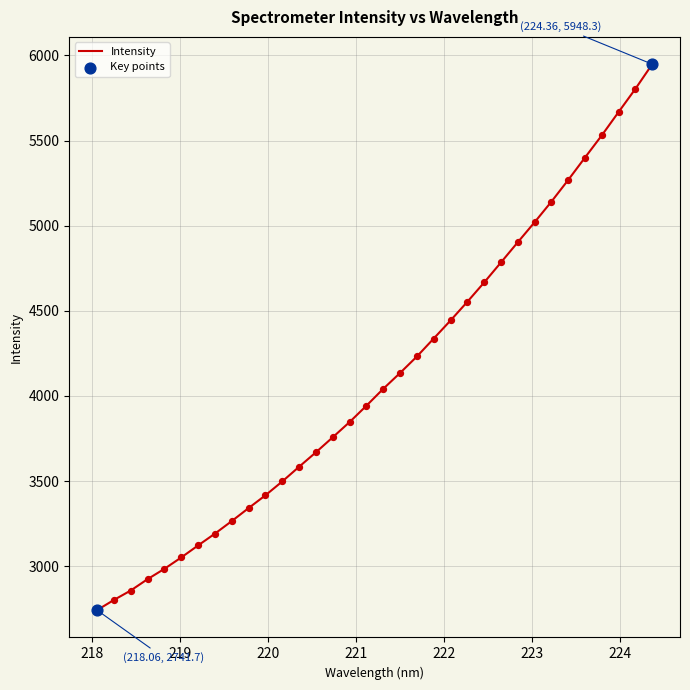

What is the minimum value shown in the chart?

2741.7